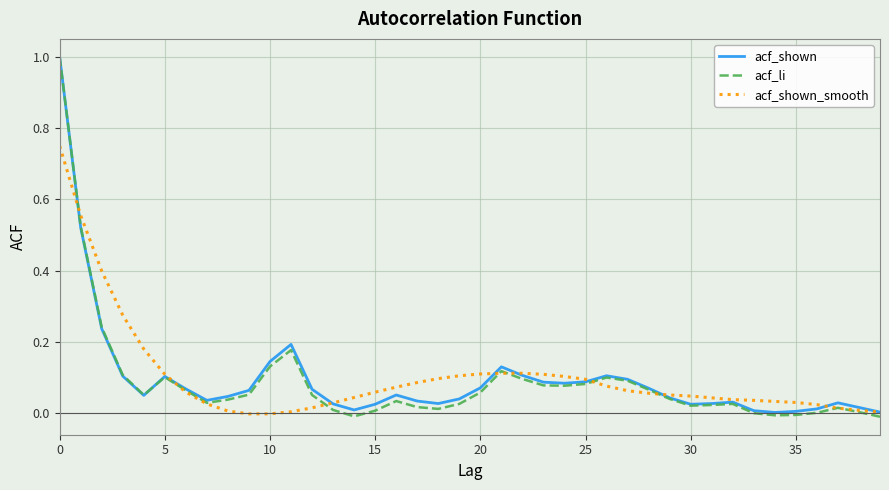

Which series has the widest spread of values?

acf_li